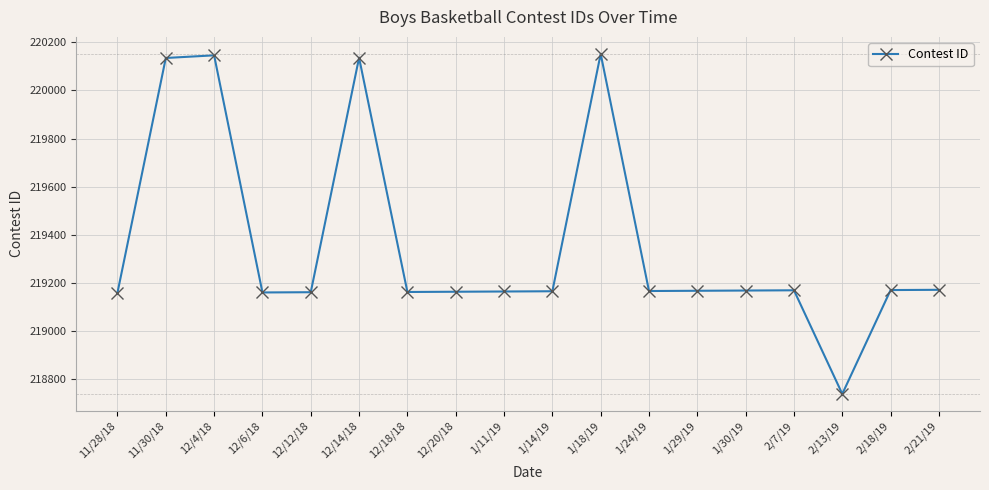

True or false: the data shows 339330 at 2/13/19.

False